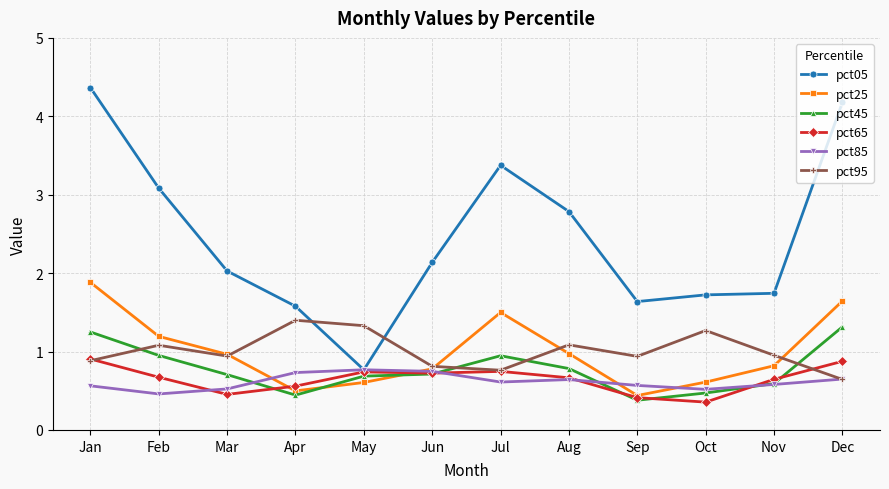

Which series has the largest range (max minus min)?

pct05